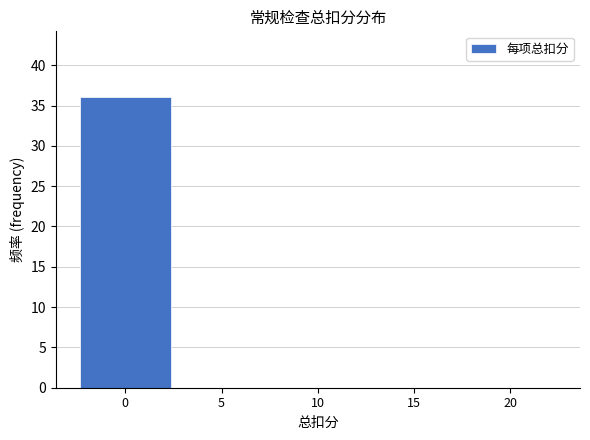

Reading left to right, list every bar in this chart as the range it spans on the x-axis followed by its height. The values are not printed on the chart, so give them approximately, as read against the axis.

-2.5 to 2.5: 36
2.5 to 7.5: 0
7.5 to 12.5: 0
12.5 to 17.5: 0
17.5 to 22.5: 0